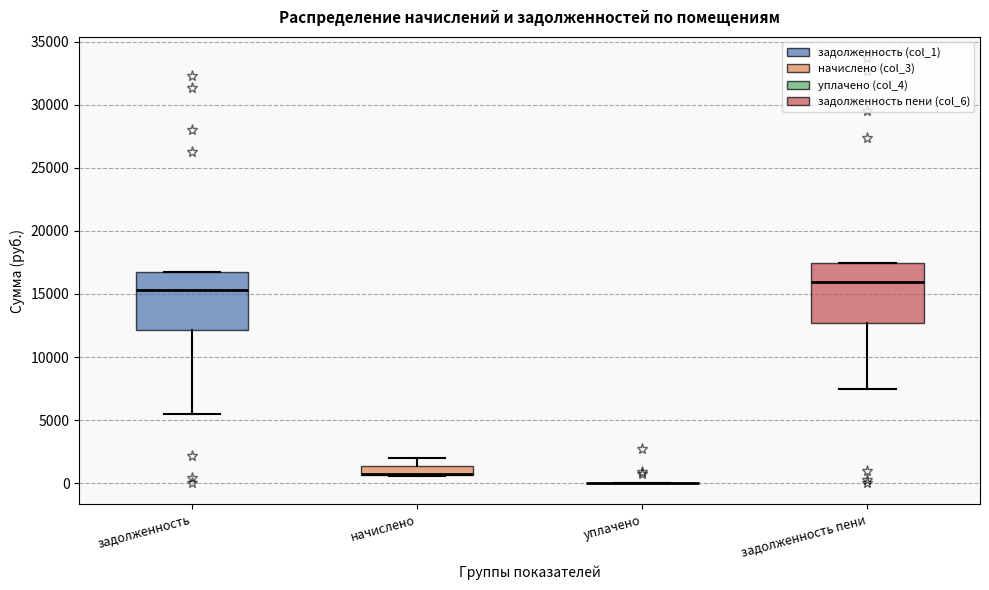

Where is the lower edge of the box for задолженность on the y-axis? The values are not printed on the chart, so give them approximately, as read against the axis.

12000